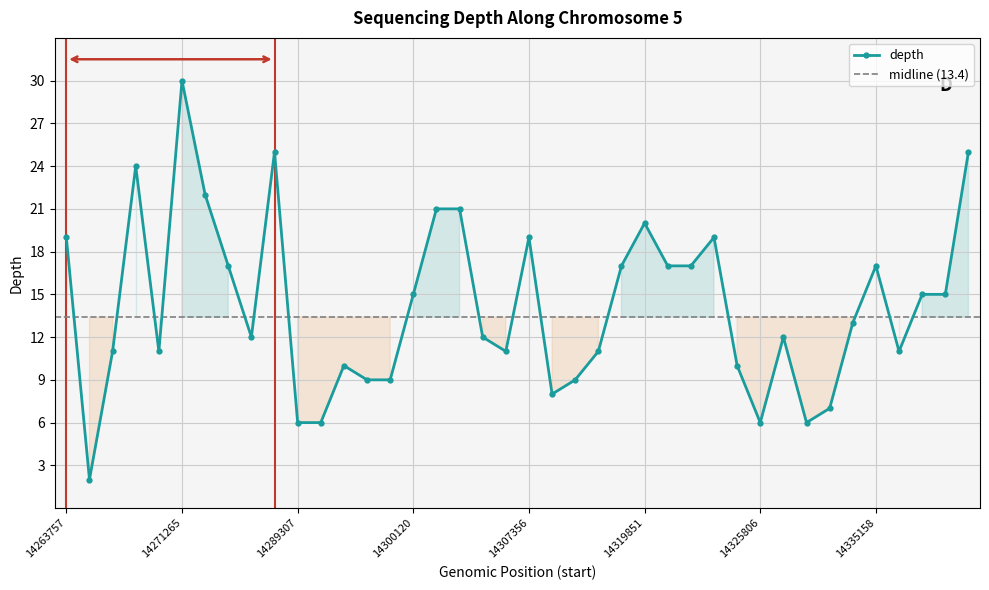

List the labels in order of value, largest first.

14271265, 14284864, 14337304, 14267589, 14271414, 14300167, 14300180, 14319851, 14263757, 14307356, 14323437, 14282455, 14317904, 14321052, 14322098, 14335158, 14300120, 14335404, 14336024, 14334220, 14283948, 14303319, 14330428, 14266121, 14269029, 14306413, 14314447, 14335309, 14297038, 14325282, 14297039, 14299695, 14313610, 14312808, 14333148, 14289307, 14296113, 14325806, 14330513, 14265549